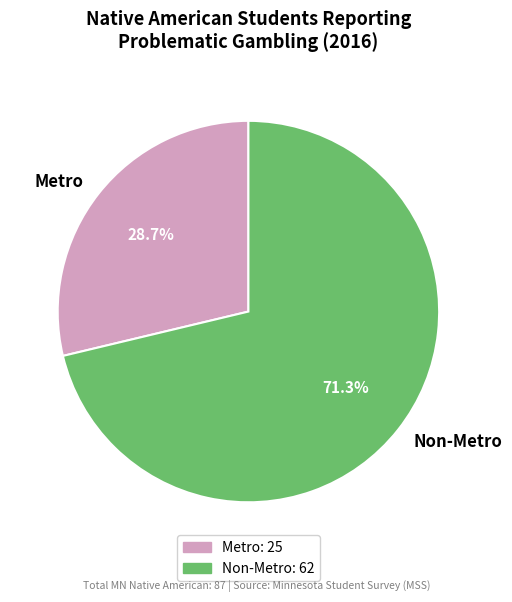

What is the ratio of the value at Non-Metro to the value at Metro?

2.5